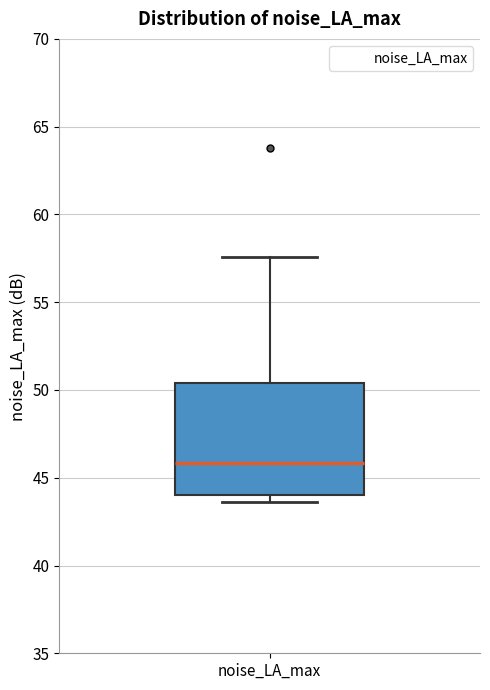

Read this box plot against the y-axis: the position of the median line, the range covered by the box, and the ends of both whiskers. The values are not printed on the chart, so give them approximately, as read against the axis.

median 46.0, box 44.0 to 50.5, whiskers 43.5 to 57.5